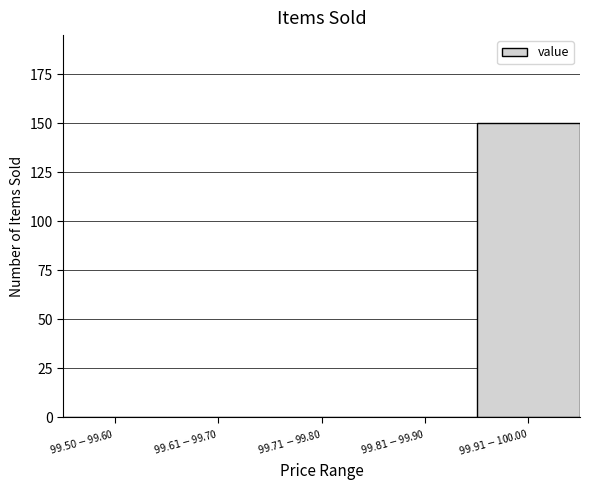

What is the maximum value shown in the chart?

150